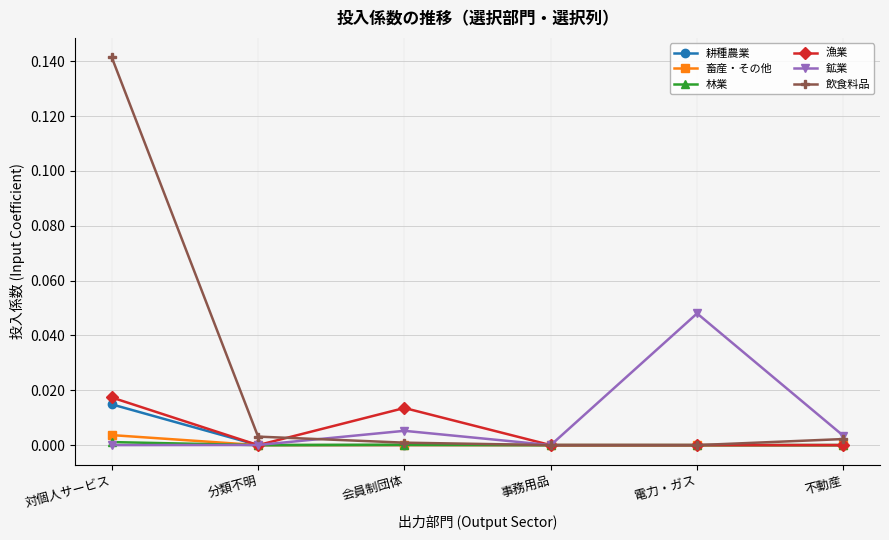

Which series changed the most between 対個人サービス and 不動産?

飲食料品